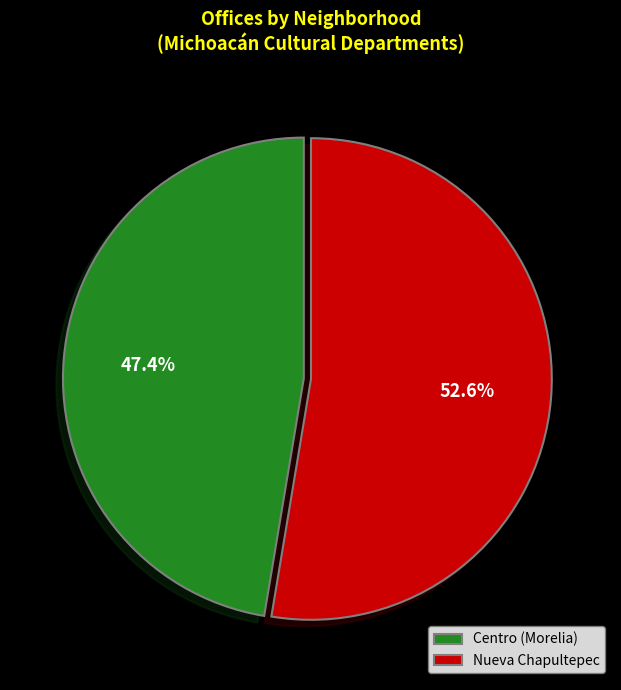

Is there a majority slice in this chart?

Yes